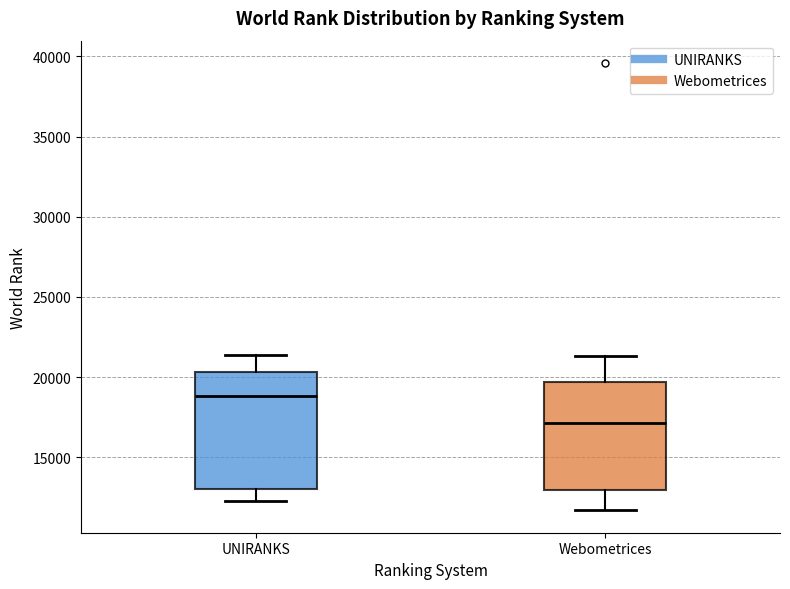

Reading left to right, transcribe this box plot: for each box, give where its median line is, the range the box spans, and where its two whiskers end, as read against the y-axis. The values are not printed on the chart, so give them approximately, as read against the axis.

UNIRANKS: median 19000, box 13000 to 20500, whiskers 12500 to 21500
Webometrices: median 17000, box 13000 to 19500, whiskers 11500 to 21500